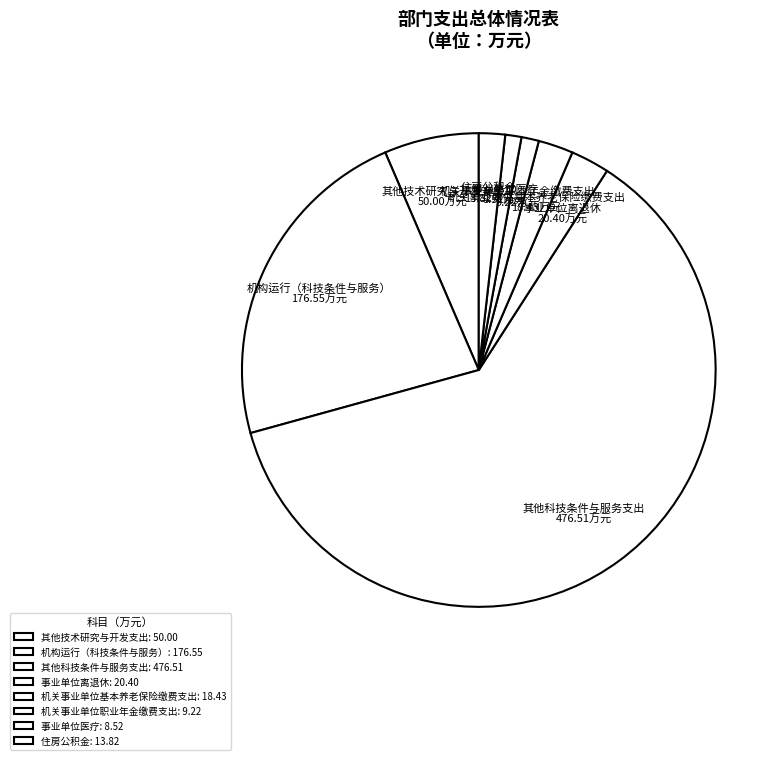

What is the majority slice?

其他科技条件与服务支出